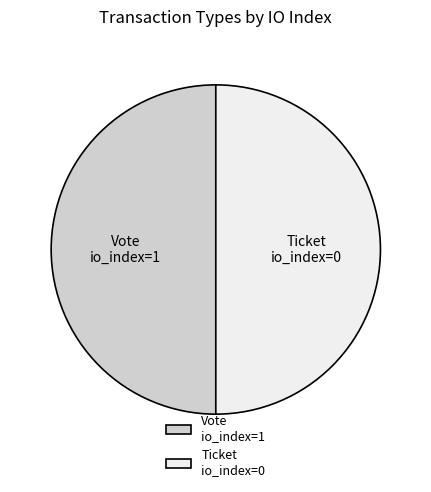

Is it true that Ticket is 1% of the pie?

False